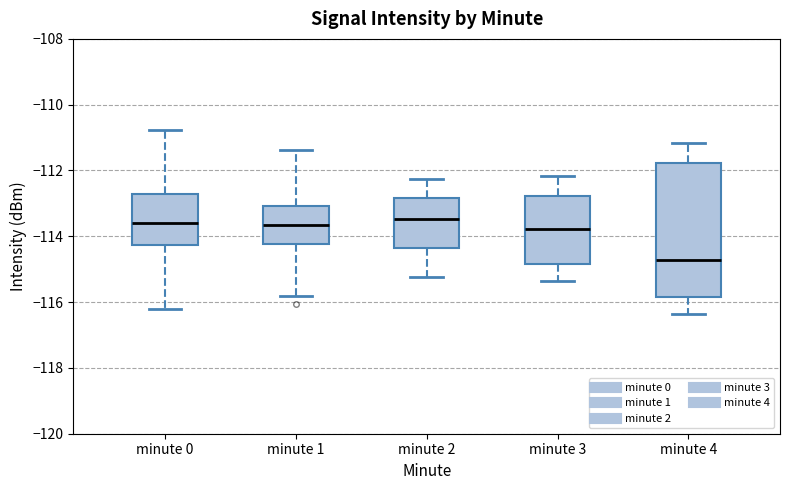

Reading left to right, read every box against the y-axis: the position of its median line, the range the box covers, and the ends of its whiskers. The values are not printed on the chart, so give them approximately, as read against the axis.

minute 0: median -113.6, box -114.2 to -112.8, whiskers -116.2 to -110.8
minute 1: median -113.6, box -114.2 to -113.0, whiskers -115.8 to -111.4
minute 2: median -113.4, box -114.4 to -112.8, whiskers -115.2 to -112.2
minute 3: median -113.8, box -114.8 to -112.8, whiskers -115.4 to -112.2
minute 4: median -114.8, box -115.8 to -111.8, whiskers -116.4 to -111.2